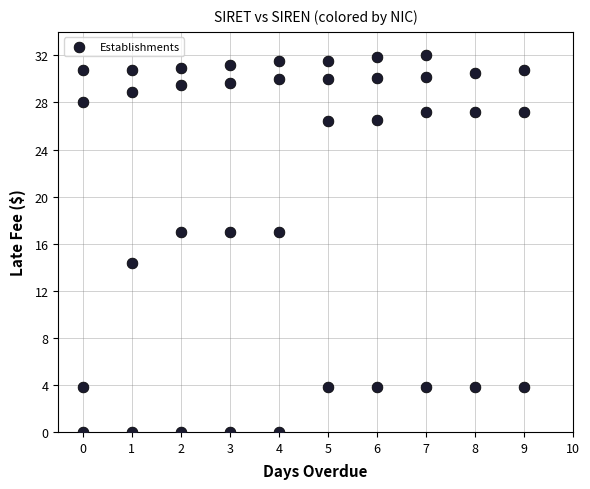

What is the range of X values (max minus min)?

9.0